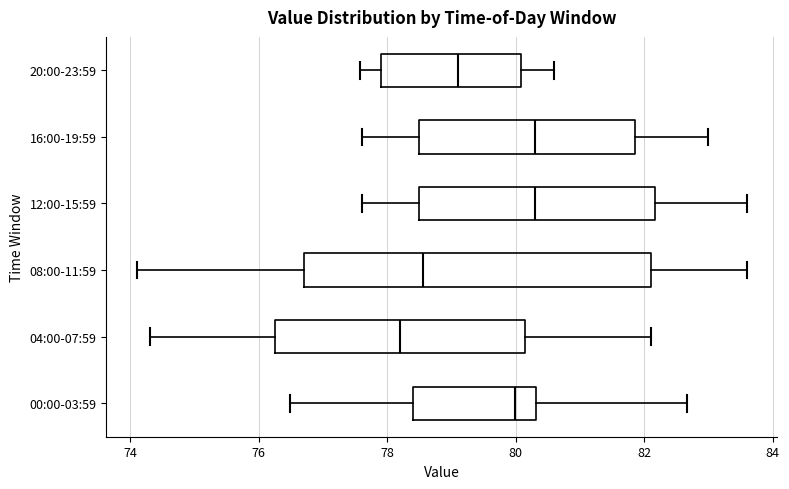

Where does the median line of the box for 12:00-15:59 sit on the x-axis? The values are not printed on the chart, so give them approximately, as read against the axis.

80.4